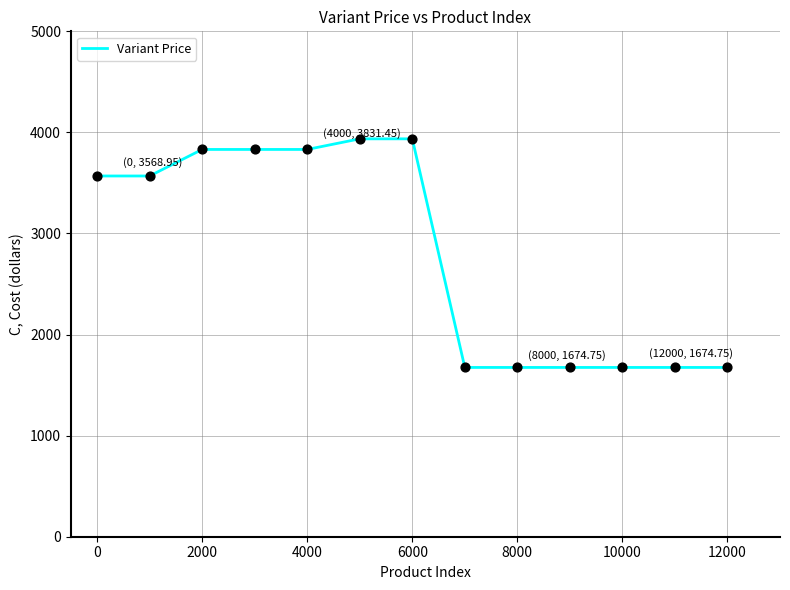

What is the difference between the maximum and minimum values?

2261.7